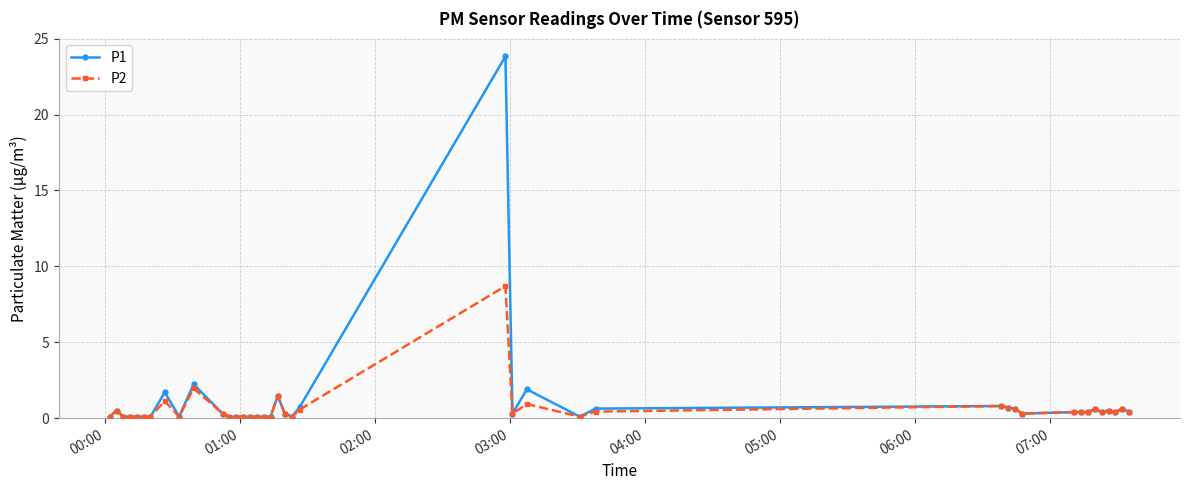

What is the value of the P1 point at the 39th from the left?

0.6